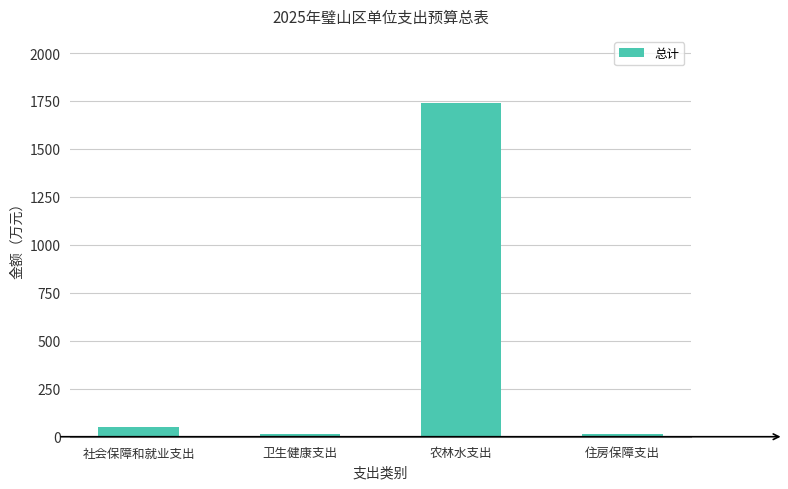

What is the value of the 1st bar from the left?

50.2